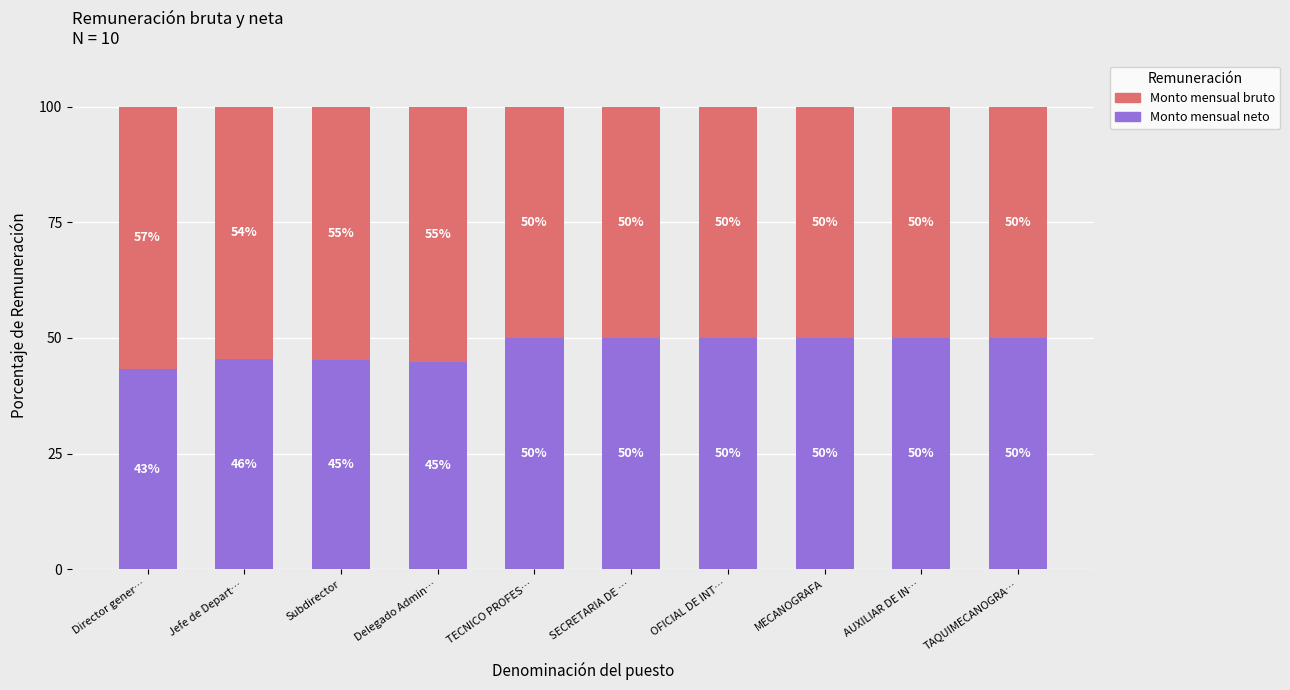

Which category has the lowest value in the Monto mensual neto series?

Director gener…